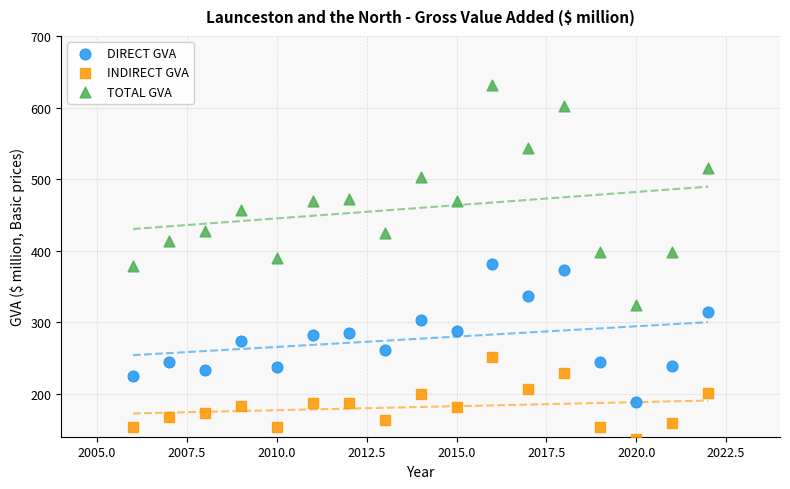

What is the X range (max minus min) for the scatter plot?

16.0